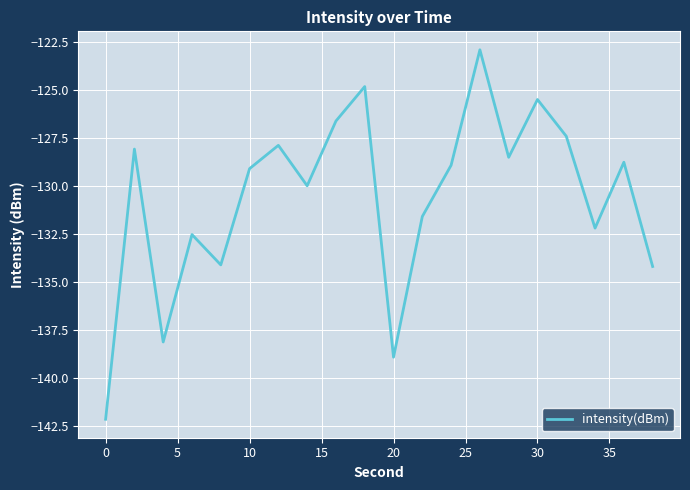

What is the difference between the maximum and minimum values?

19.2